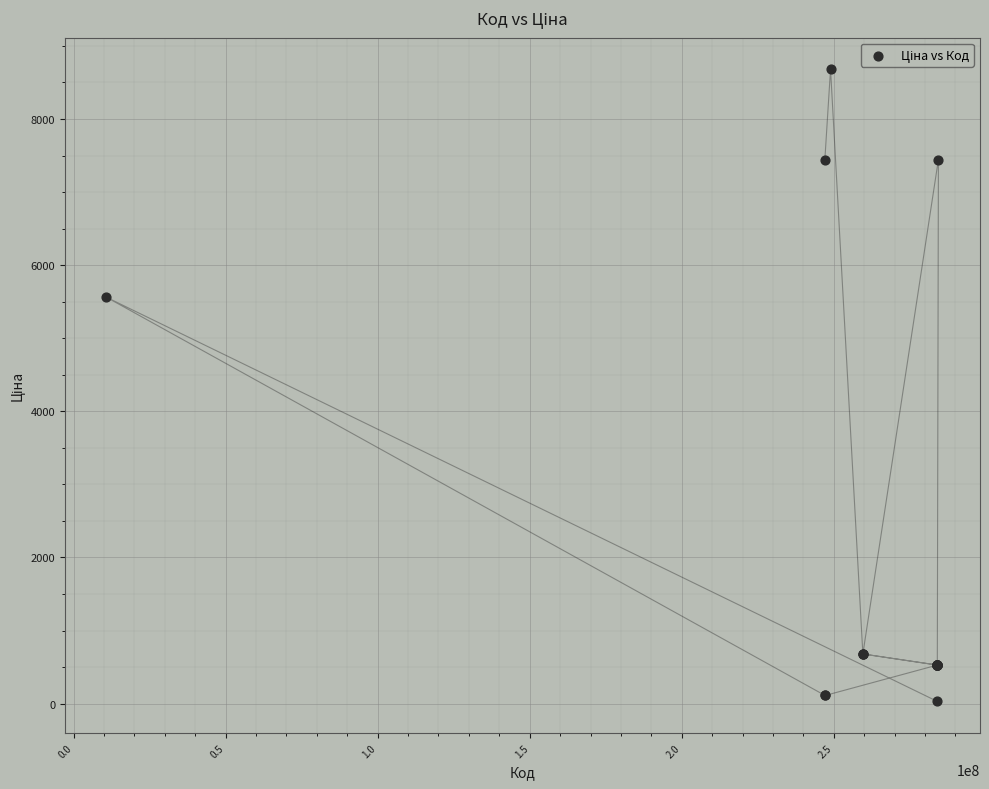

What Y value in the scatter plot is closest to 4355?

5560.3